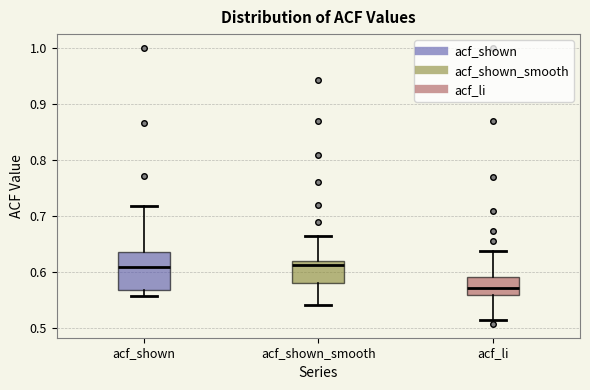

Which box is the tallest, from its lower edge to its upper edge?

acf_shown